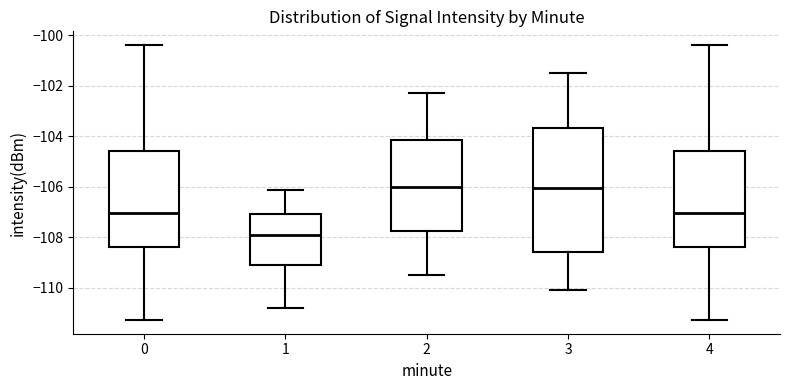

Which box is the tallest, from its lower edge to its upper edge?

3